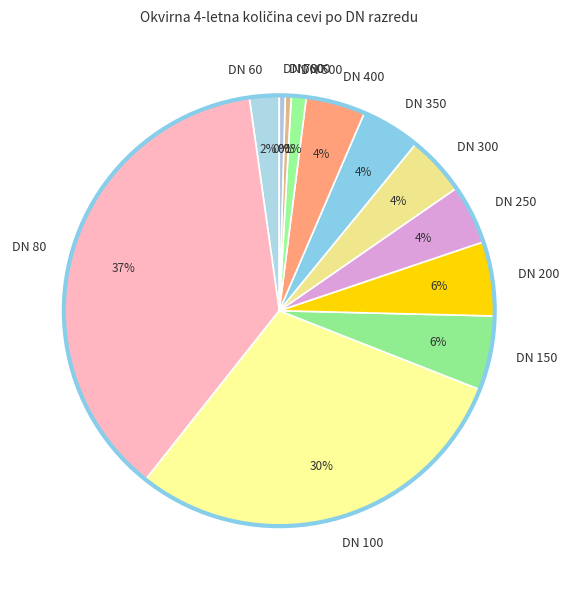

Which slice is the largest?

DN 80